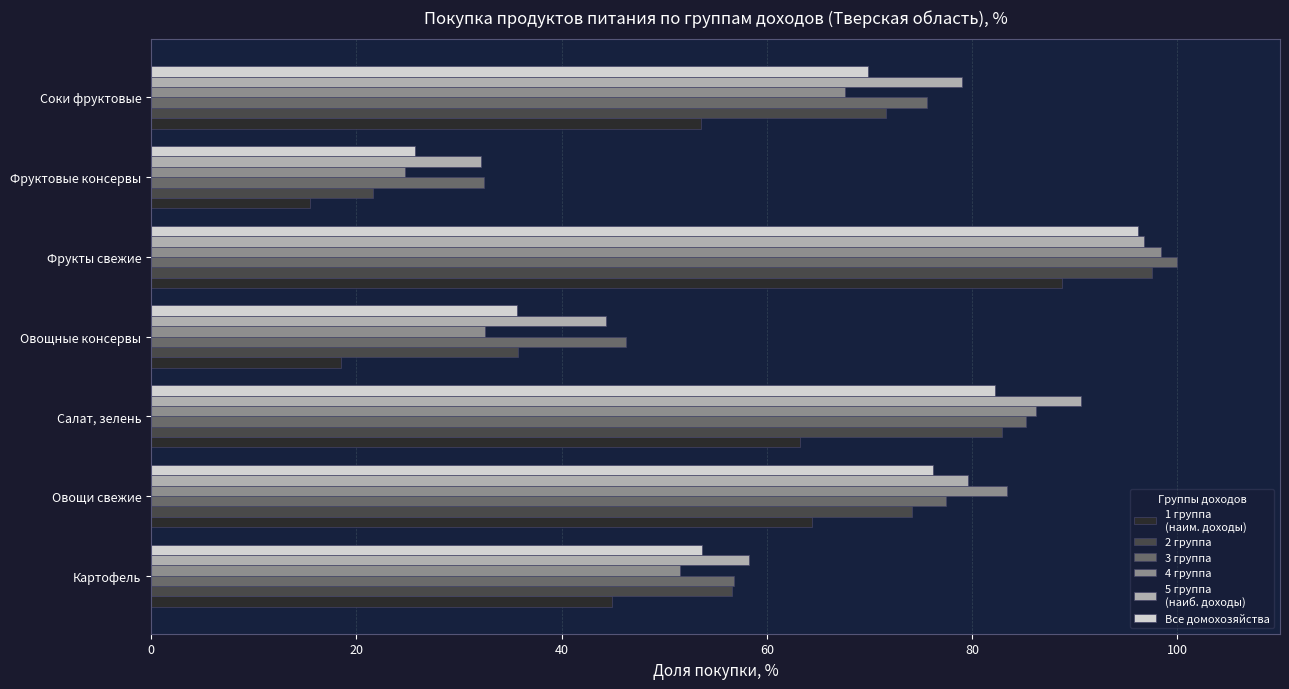

What is the total value across all series at Картофель?

321.8